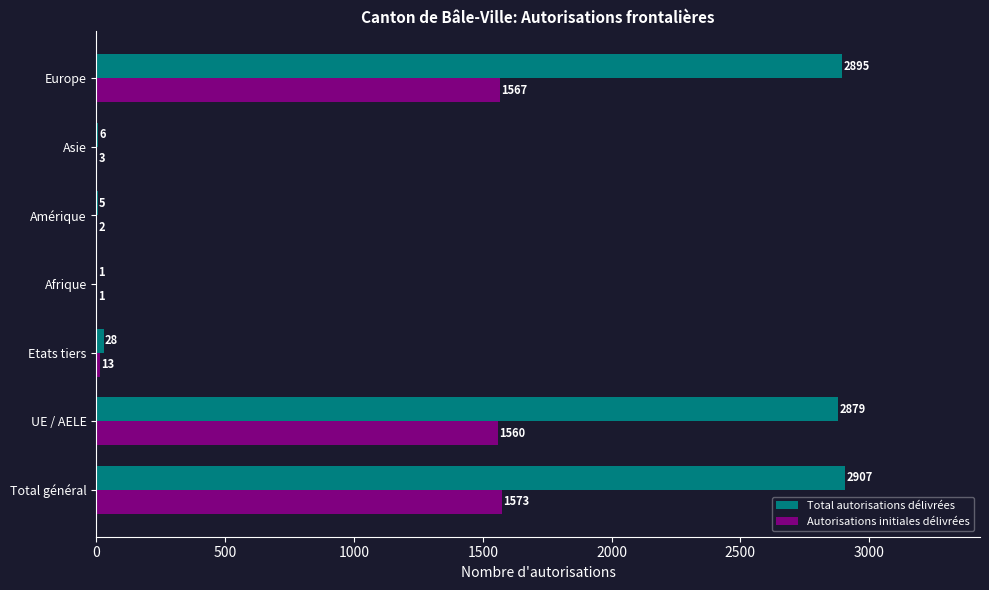

What is the greatest value displayed?

2907